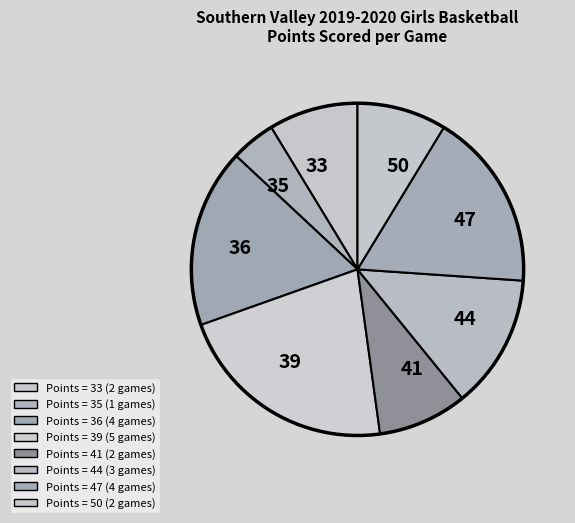

Does any single category account for the majority?

No